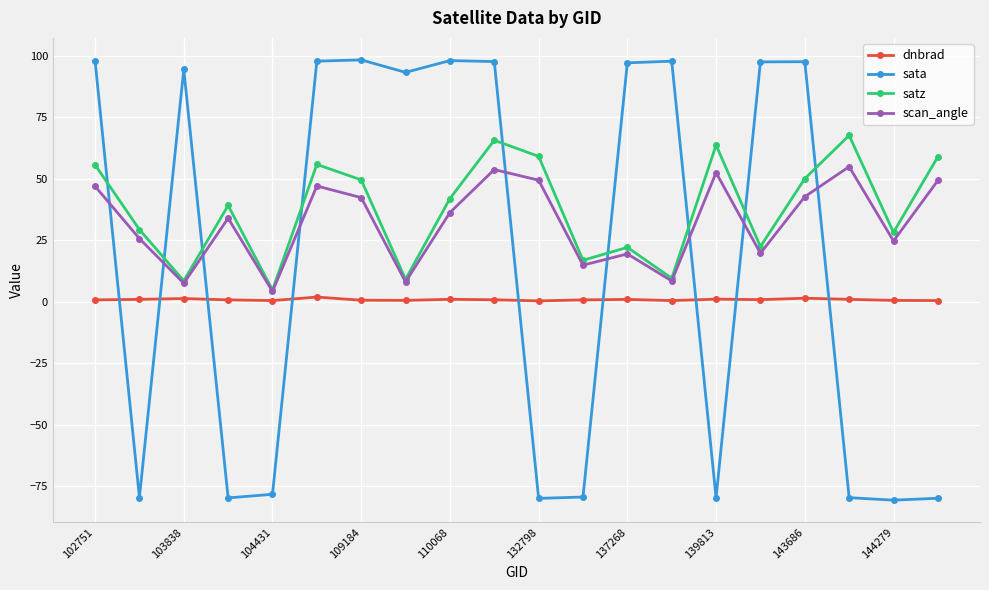

At how many categories does at least one series exceed 62?

13